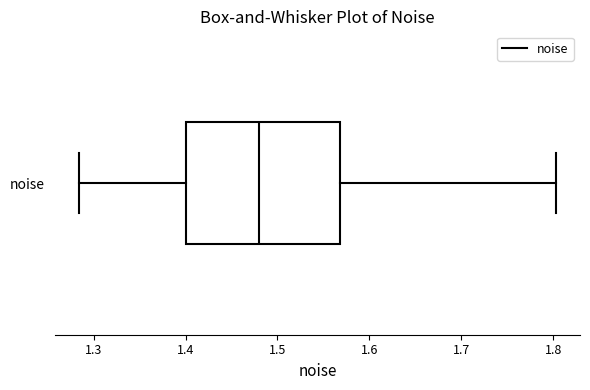

Transcribe this box plot: give where the median line is, the range the box spans, and where the two whiskers end, as read against the x-axis. The values are not printed on the chart, so give them approximately, as read against the axis.

median 1.48, box 1.40 to 1.57, whiskers 1.28 to 1.80